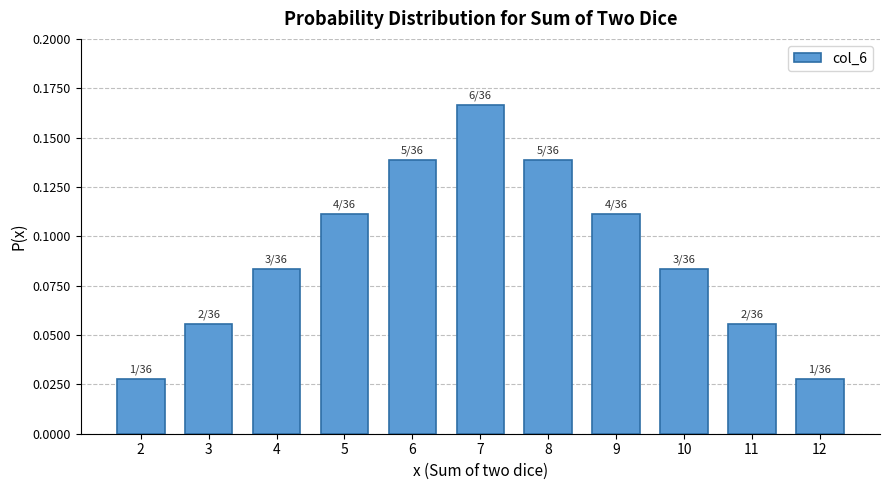

How many values are between 0 and 1?

11